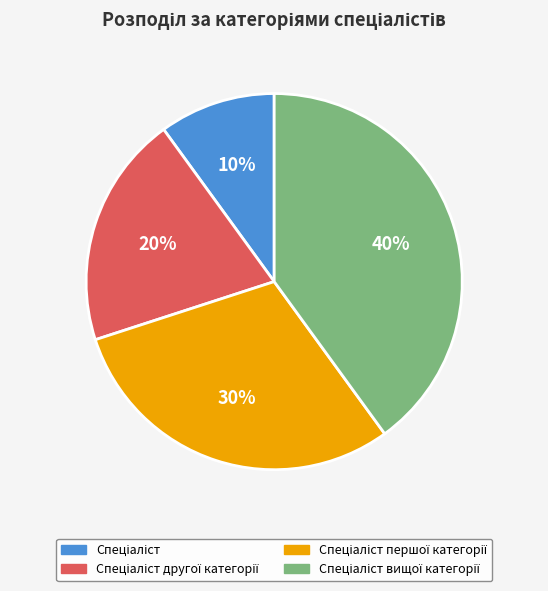

Is there any slice that represents more than half of the pie?

No